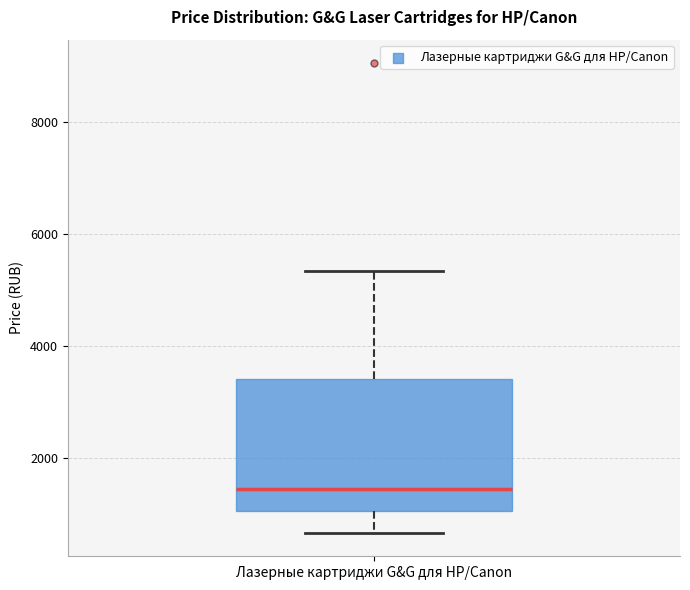

Where is the lower edge of the box for Лазерные картриджи G&G для HP/Canon on the y-axis? The values are not printed on the chart, so give them approximately, as read against the axis.

1000